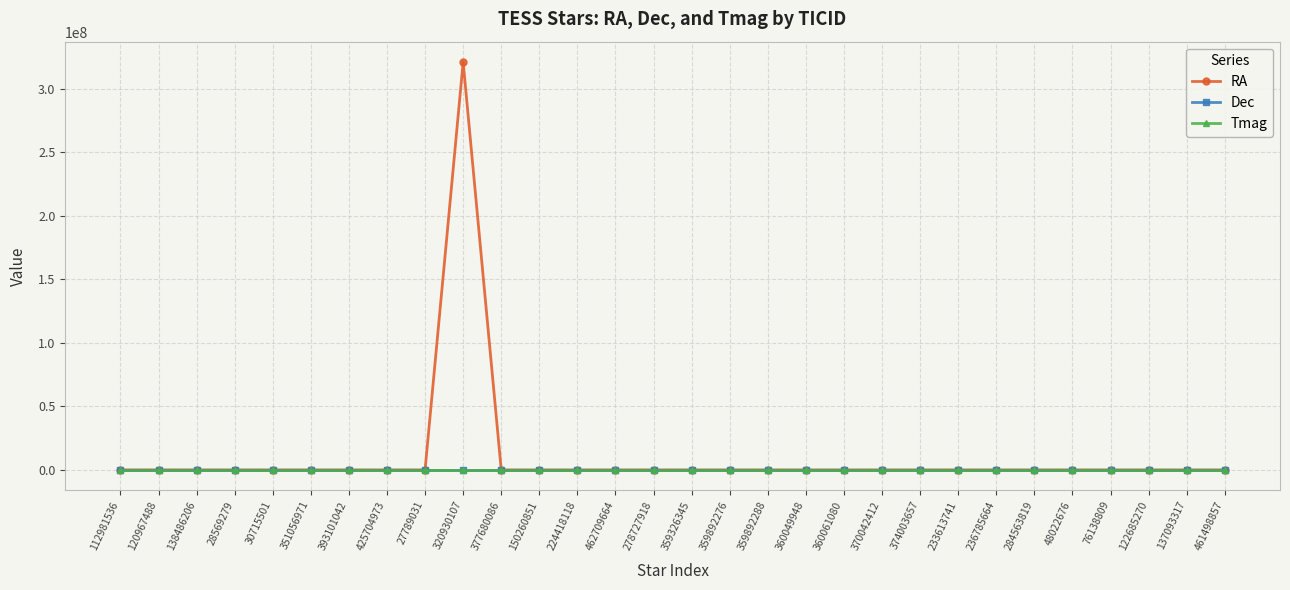

True or false: Tmag has a value of 5.3 at 461498857.

True